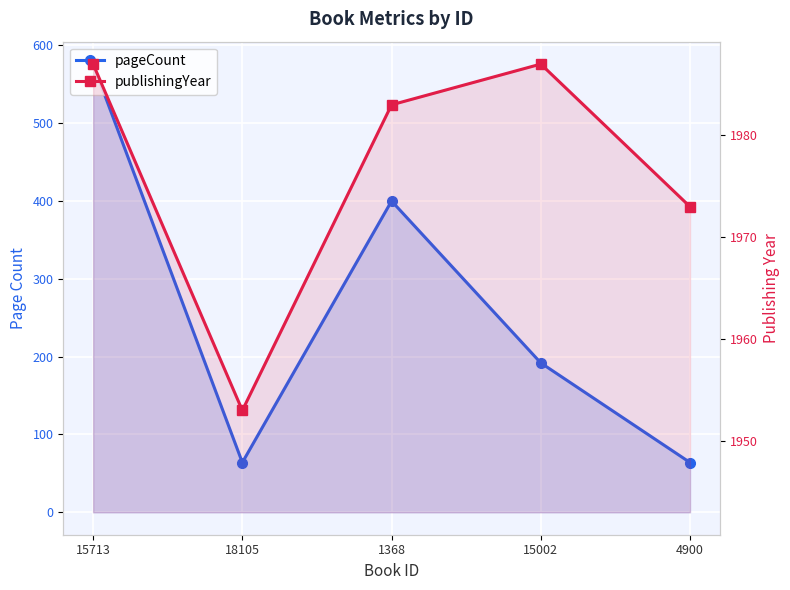

Where is the first local maximum for publishingYear?

15002